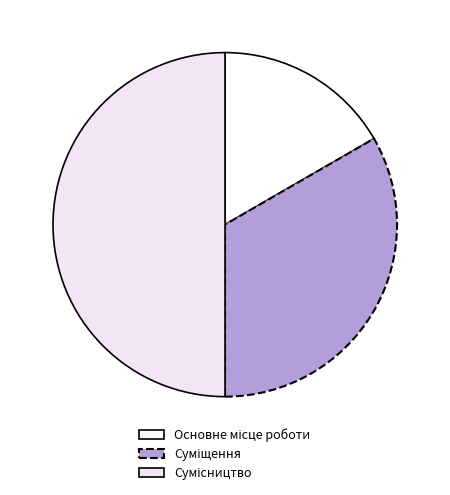

What is the change in value from Суміщення to Сумісництво?

+1